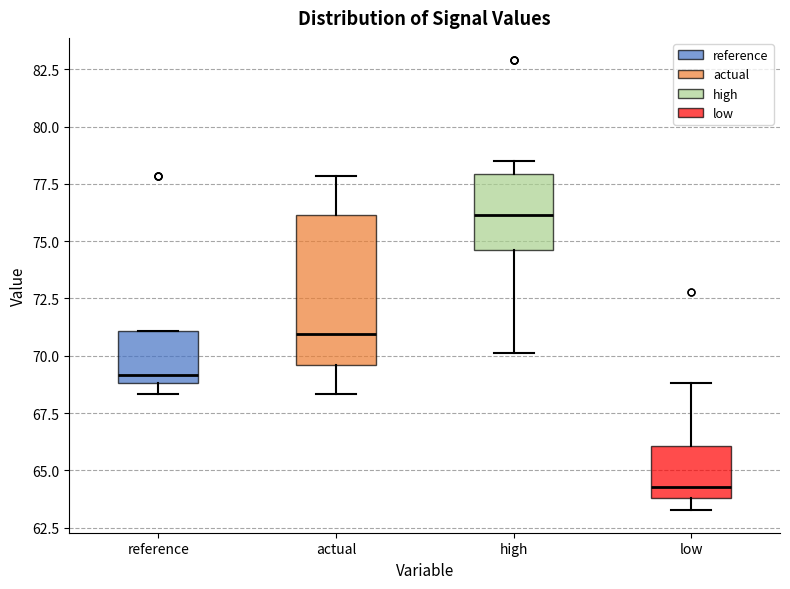

Where does the median line of the box for low sit on the y-axis? The values are not printed on the chart, so give them approximately, as read against the axis.

64.5